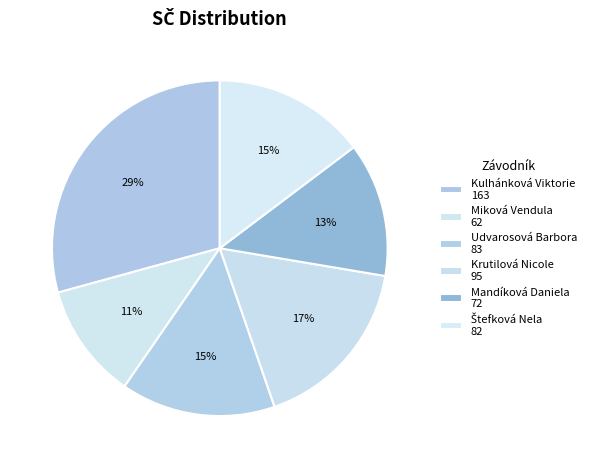

Count the number of slices in the pie.

6